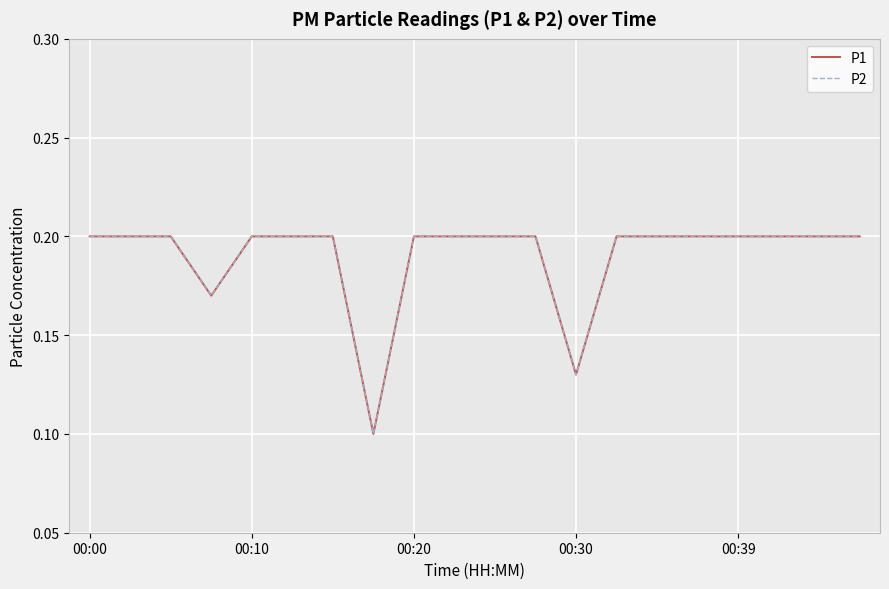

Does the chart display data point markers on the line(s)?

No